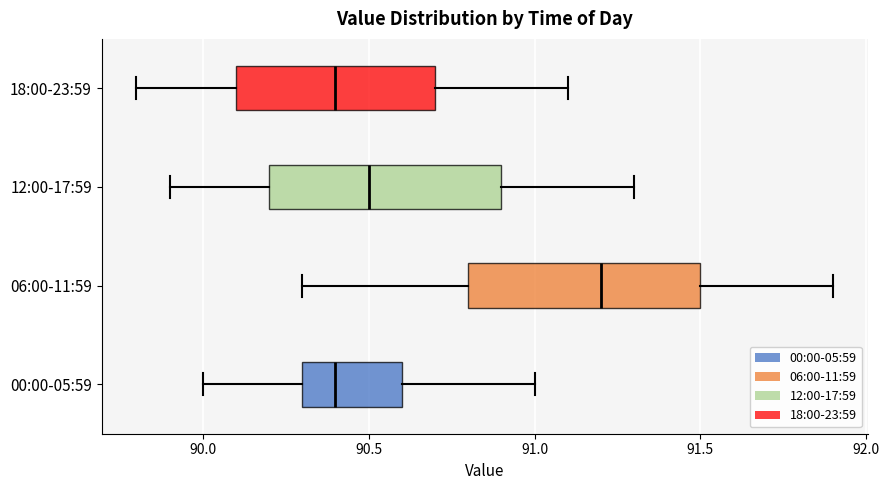

Where does the left whisker of the box for 06:00-11:59 end on the x-axis? The values are not printed on the chart, so give them approximately, as read against the axis.

90.3